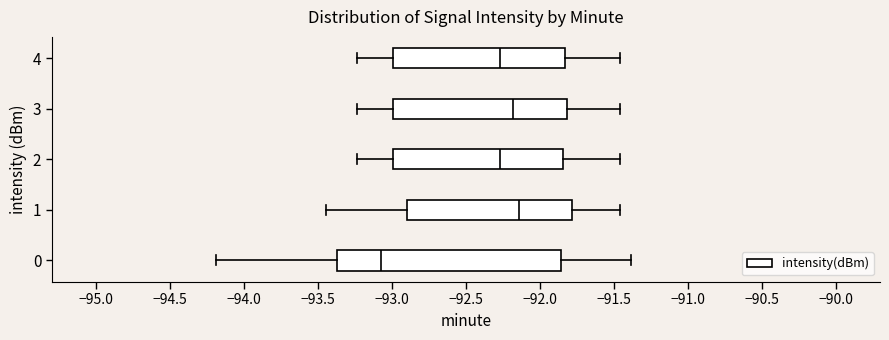

Comparing the boxes themselves (not the whiskers), which one is the widest?

0